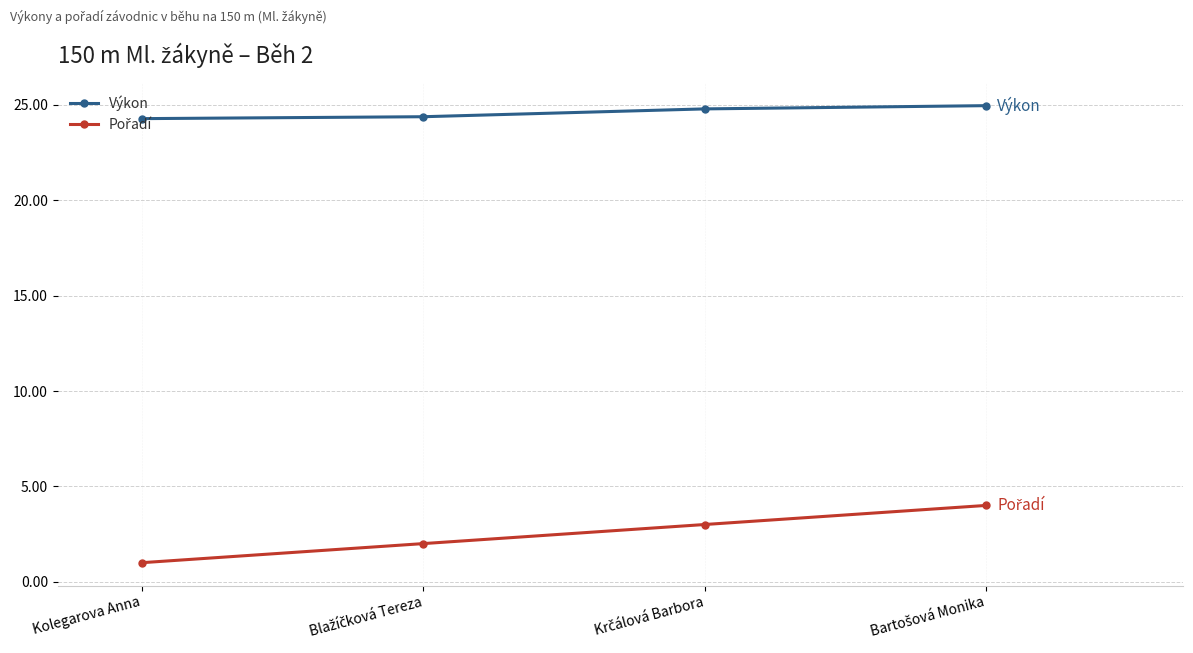

What is the label of the 1st point from the left?

Kolegarova Anna